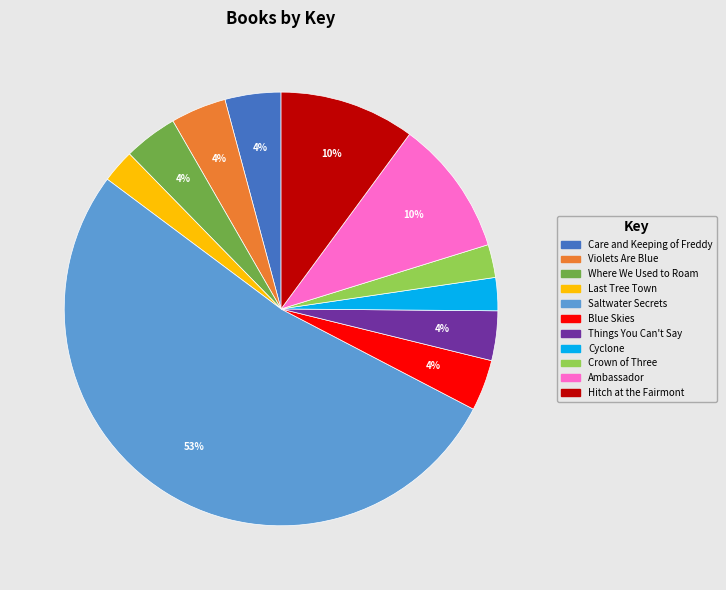

Is it true that Things You Can't Say is 15% of the pie?

False